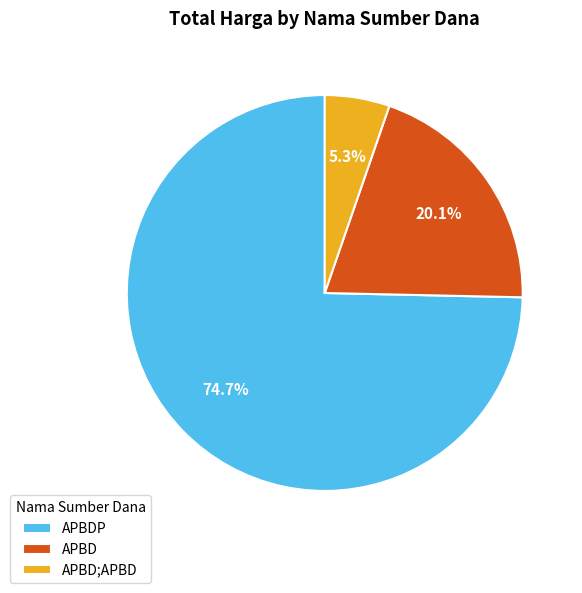

Does any single category account for the majority?

Yes